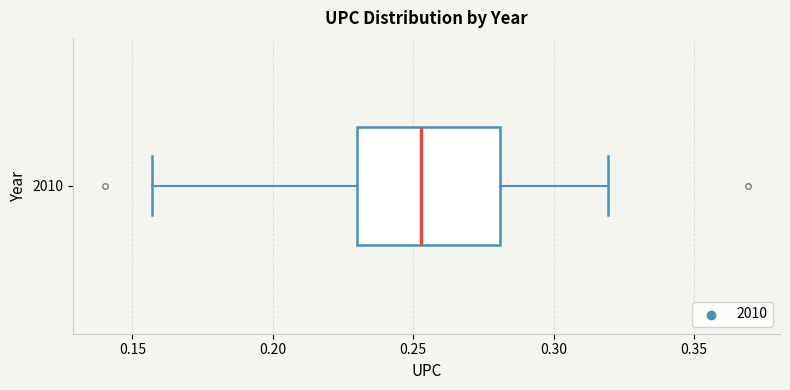

Where is the right edge of the box at y = 2010 on the x-axis? The values are not printed on the chart, so give them approximately, as read against the axis.

0.280